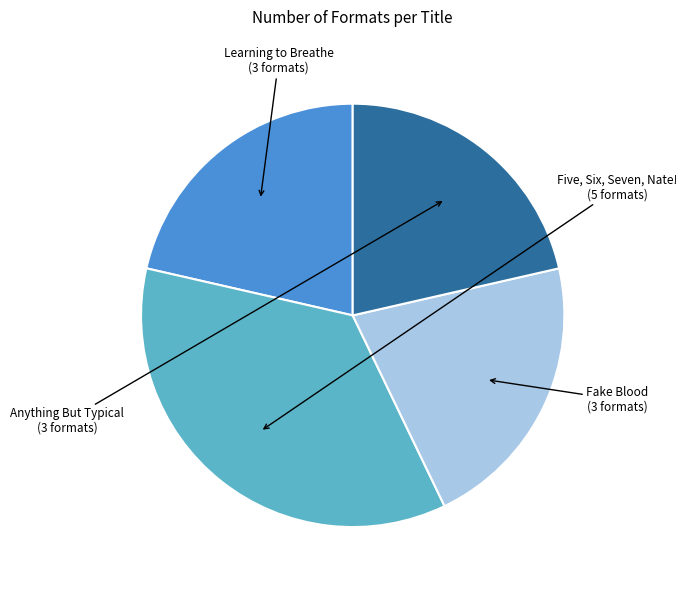

Is the sum of Fake Blood and Five, Six, Seven, Nate! greater than half?

Yes